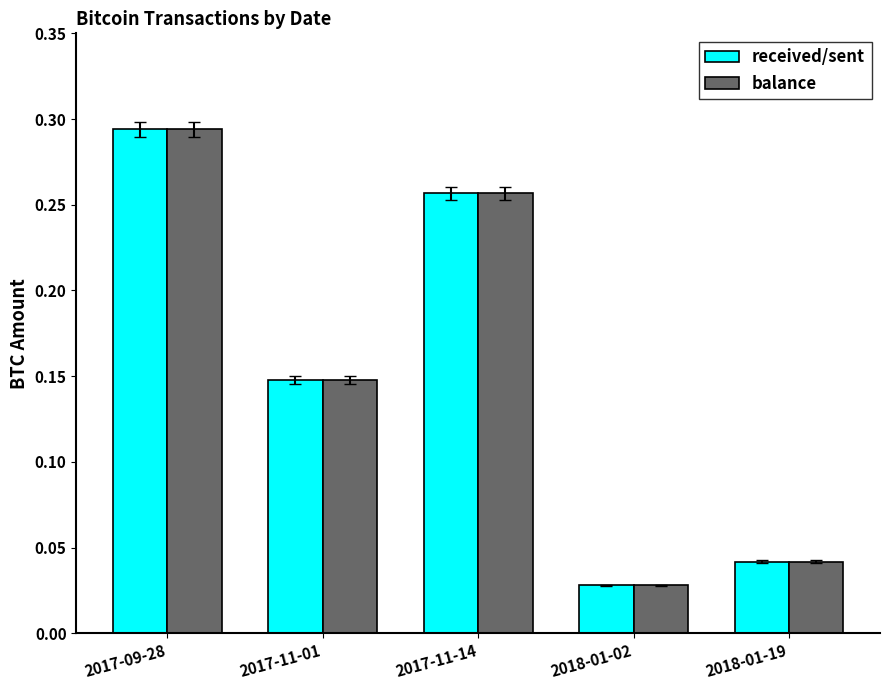

What is the label of the 2nd bar from the left?

2017-11-01